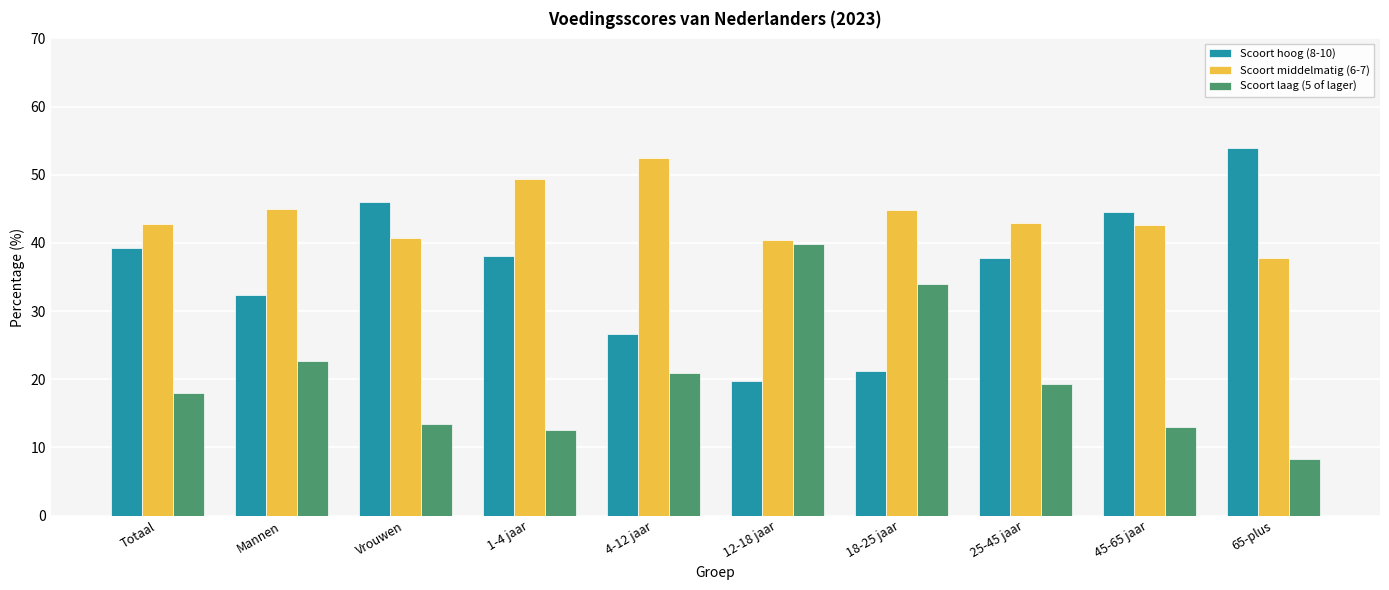

Are the bars horizontal?

No